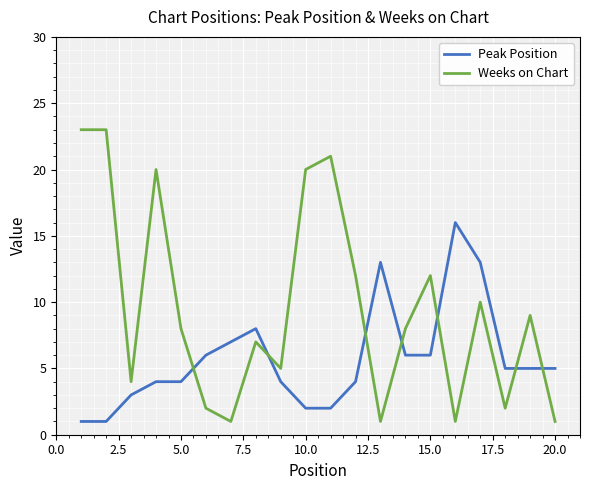

What is the difference between the maximum and minimum values in the Weeks on Chart series?

22